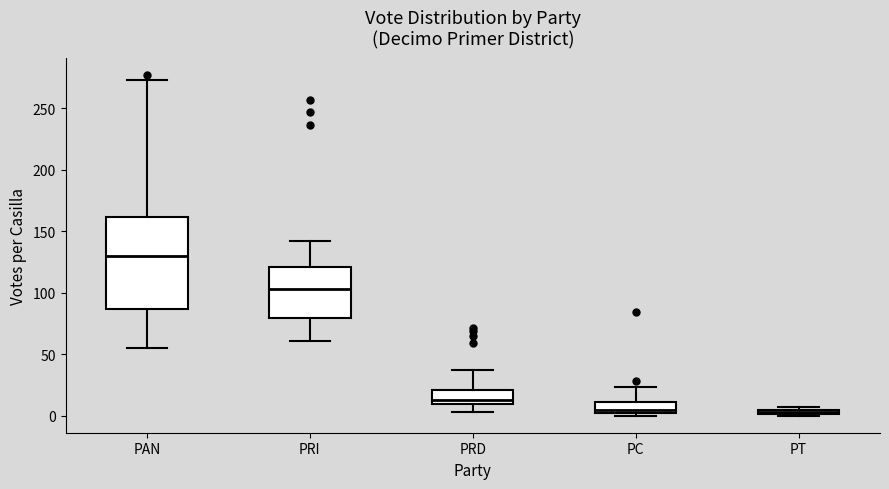

Where is the lower edge of the box for PRD on the y-axis? The values are not printed on the chart, so give them approximately, as read against the axis.

10